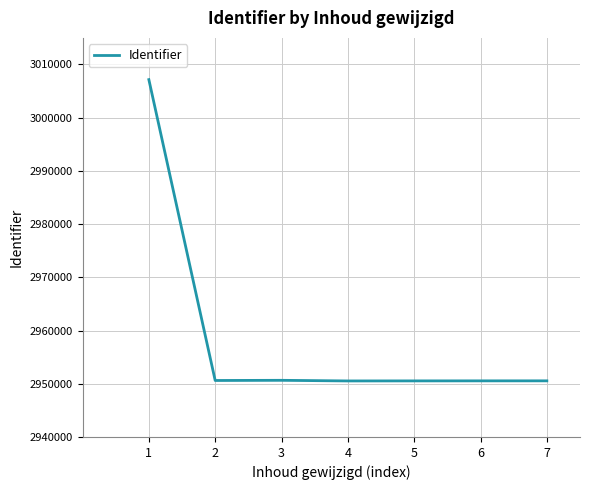

Is it true that the value at 1 is 1210437?

False